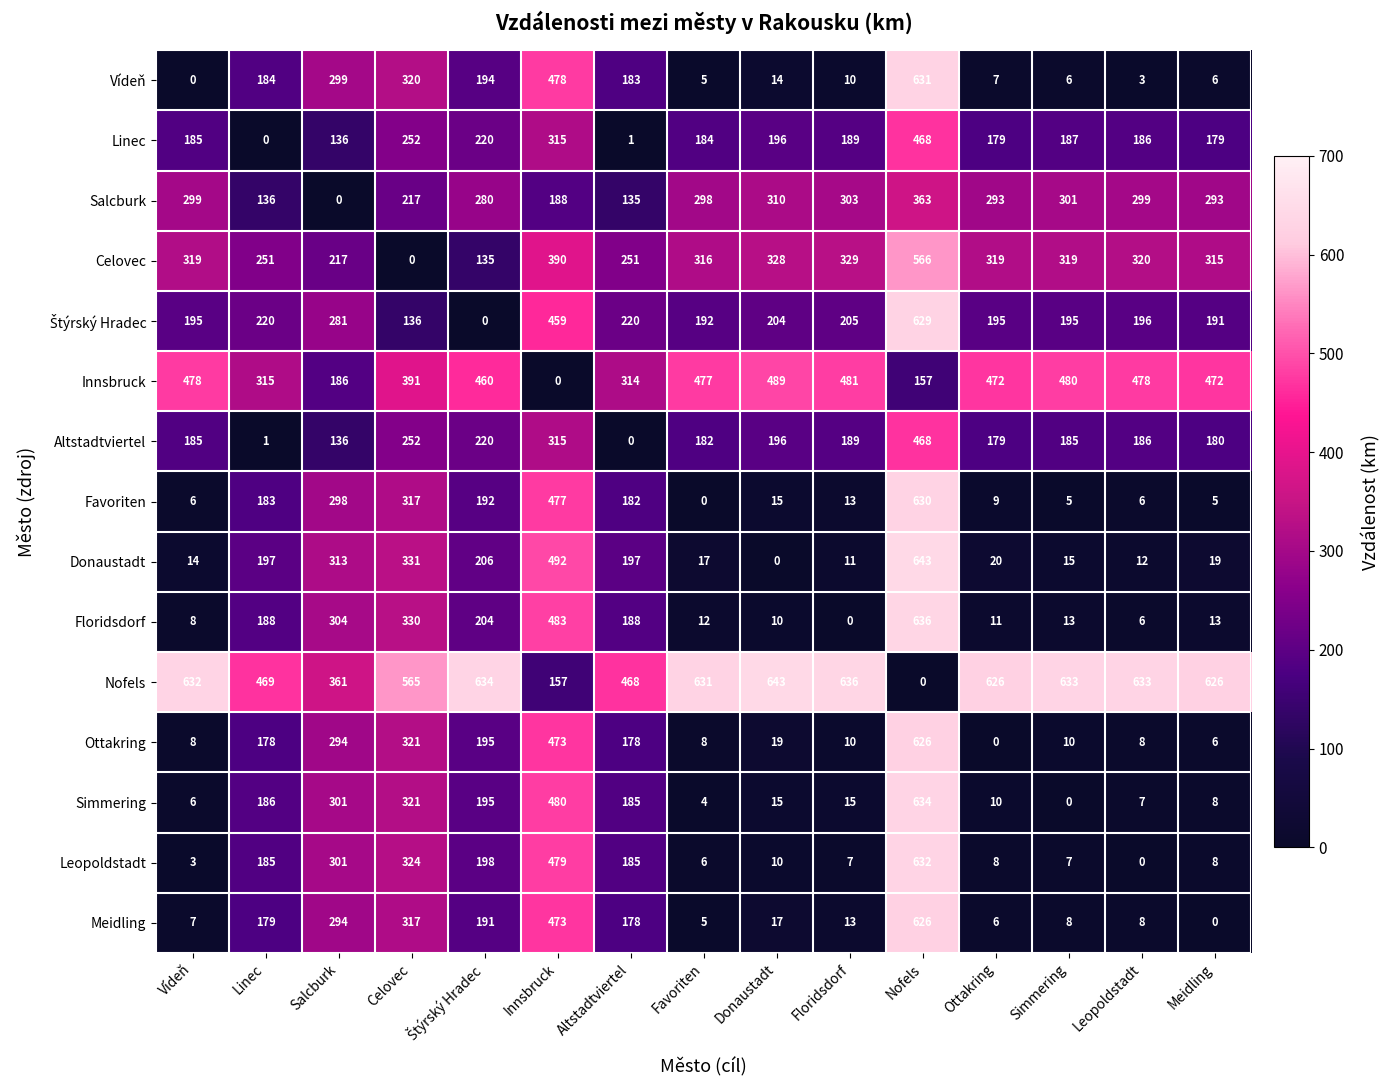

What is the greatest value displayed?

643